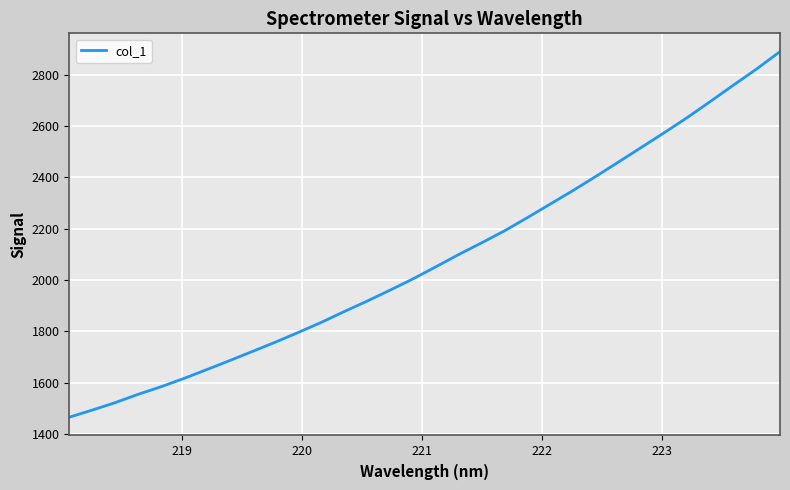

True or false: there are more than 0 points higher than both neighbors.

False